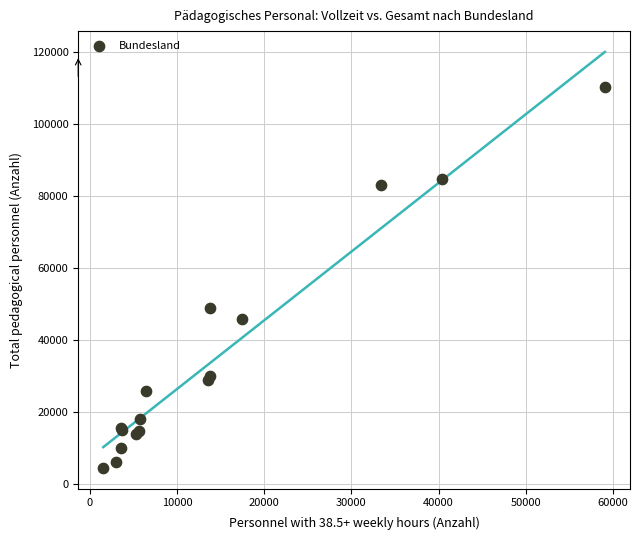

What Y value in the scatter plot is closest to 57357?

48890